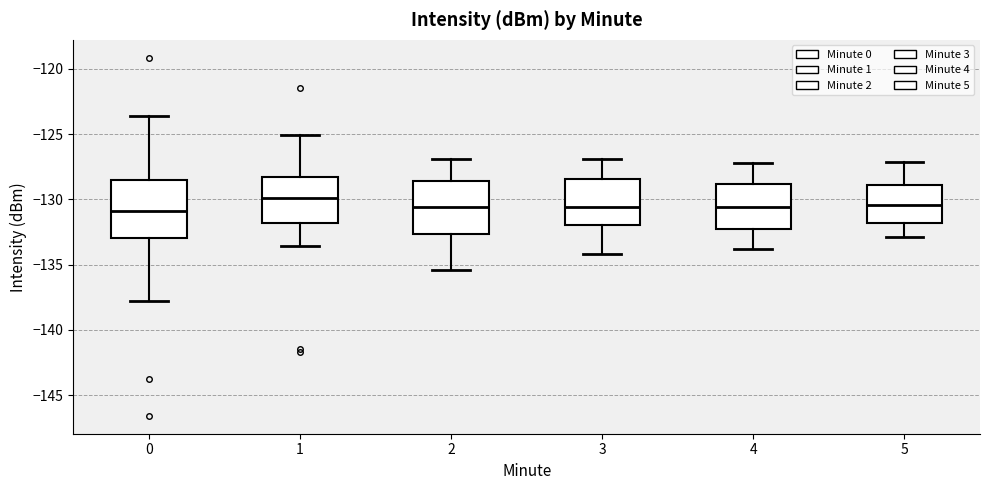

Reading left to right, transcribe this box plot: for each box, give where its median line is, the range the box spans, and where its two whiskers end, as read against the y-axis. The values are not printed on the chart, so give them approximately, as read against the axis.

0: median -131.0, box -133.0 to -128.5, whiskers -138.0 to -123.5
1: median -130.0, box -132.0 to -128.5, whiskers -133.5 to -125.0
2: median -130.5, box -132.5 to -128.5, whiskers -135.5 to -127.0
3: median -130.5, box -132.0 to -128.5, whiskers -134.0 to -127.0
4: median -130.5, box -132.0 to -129.0, whiskers -134.0 to -127.0
5: median -130.5, box -132.0 to -129.0, whiskers -133.0 to -127.0